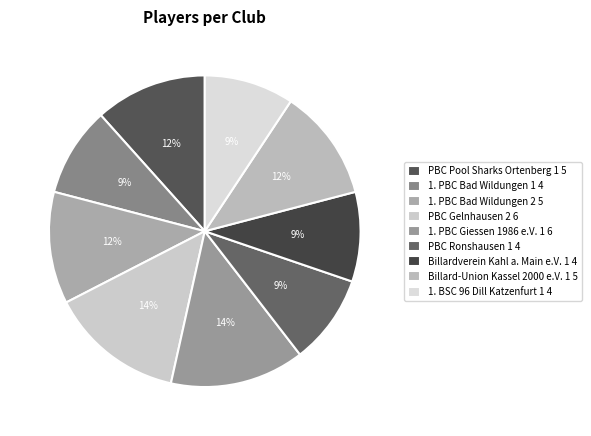

How many segments does this pie chart have?

9